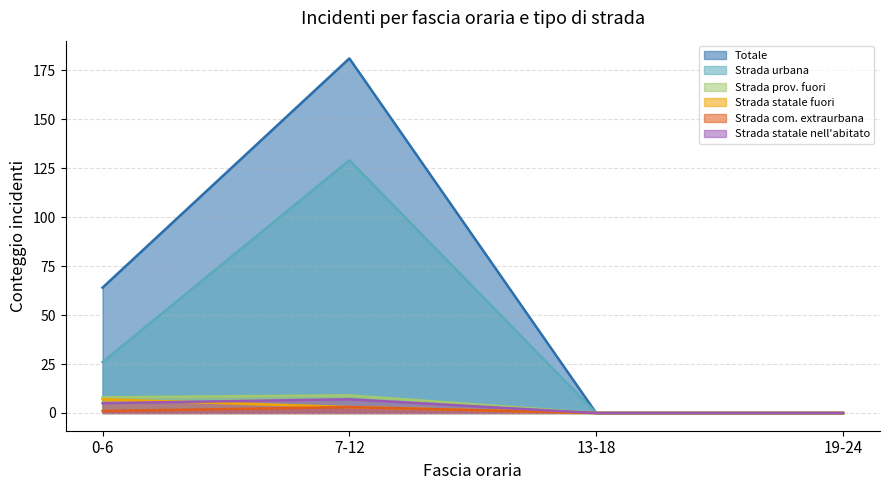

True or false: Strada statale nell'abitato has a value of 7 at 7-12.

True